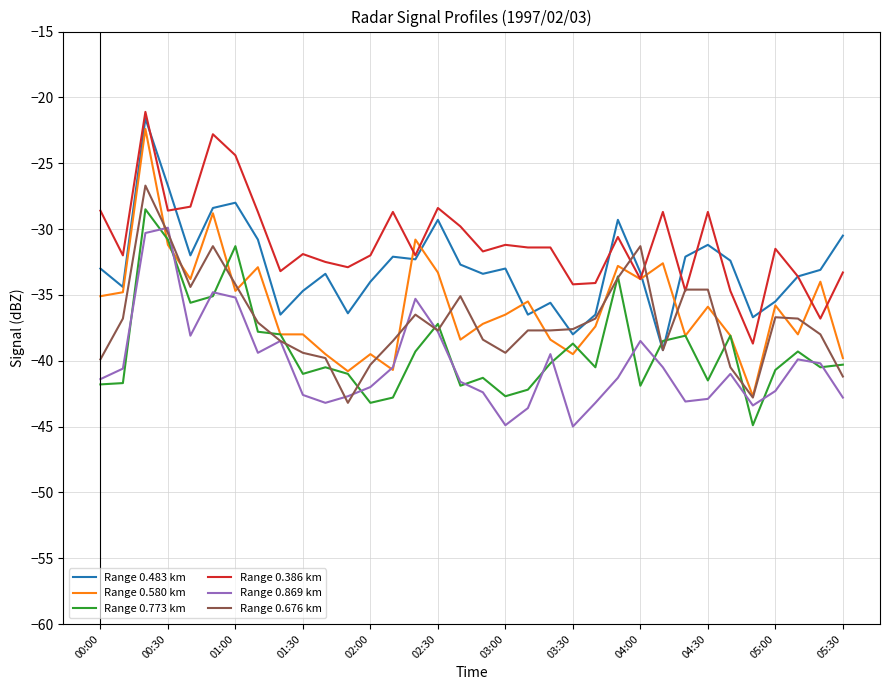

Which series has the widest spread of values?

Range 0.580 km